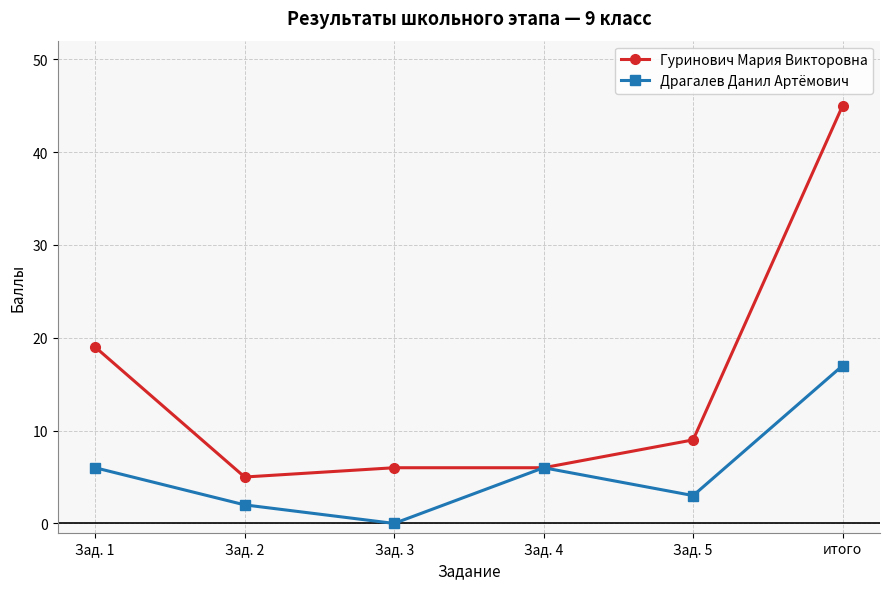

What is the difference between the highest and lowest values at Зад. 5?

6